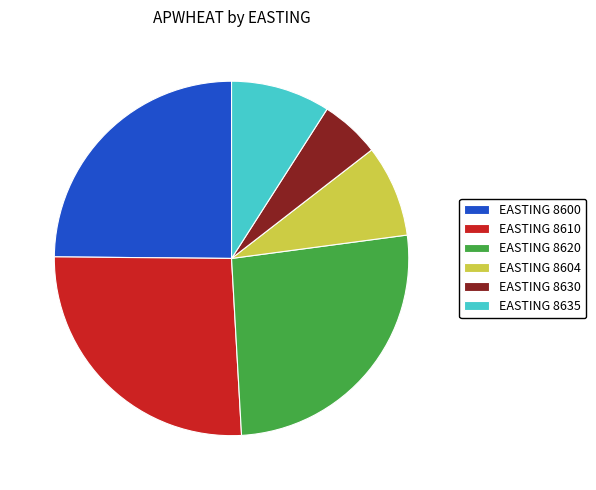

Does EASTING 8604 represent more than half of the total?

No